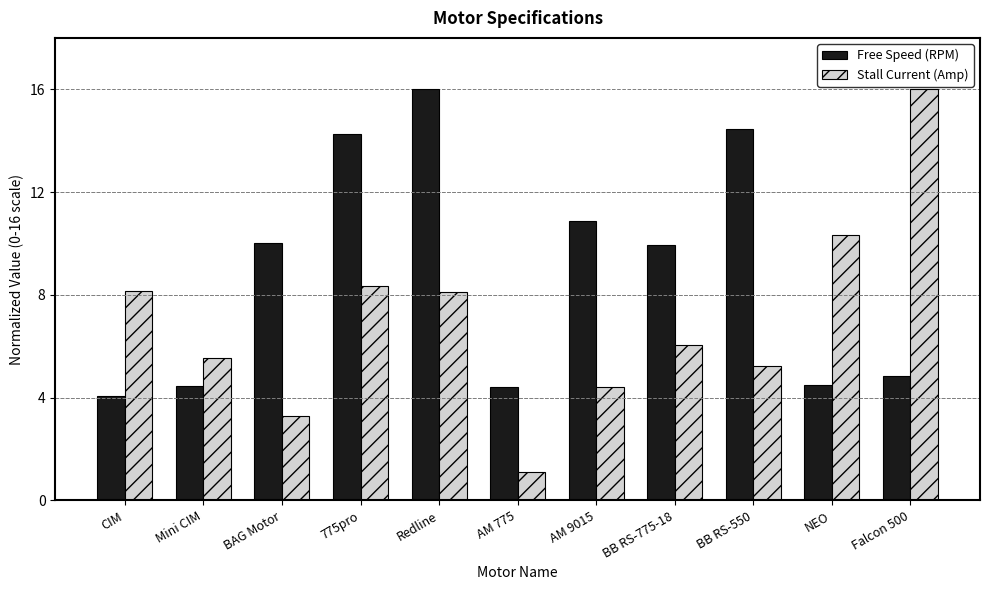

What is the label of the 6th bar from the left?

AM 775